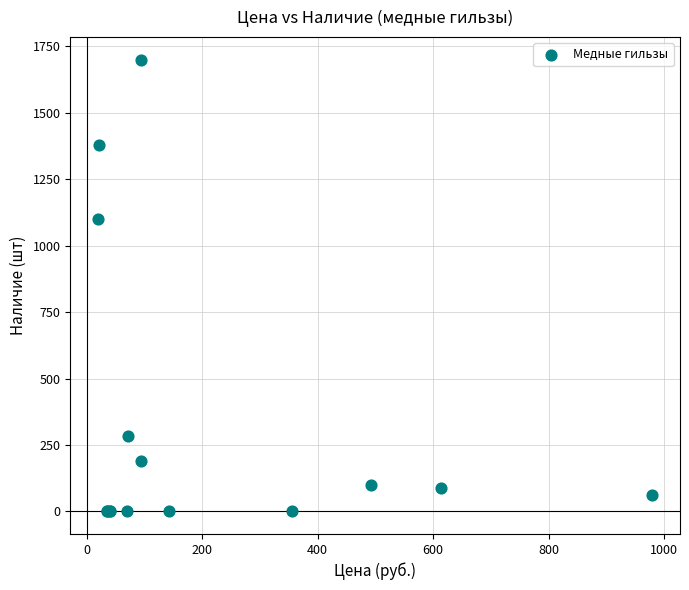

What Y value in the scatter plot is closest to 850?

1100